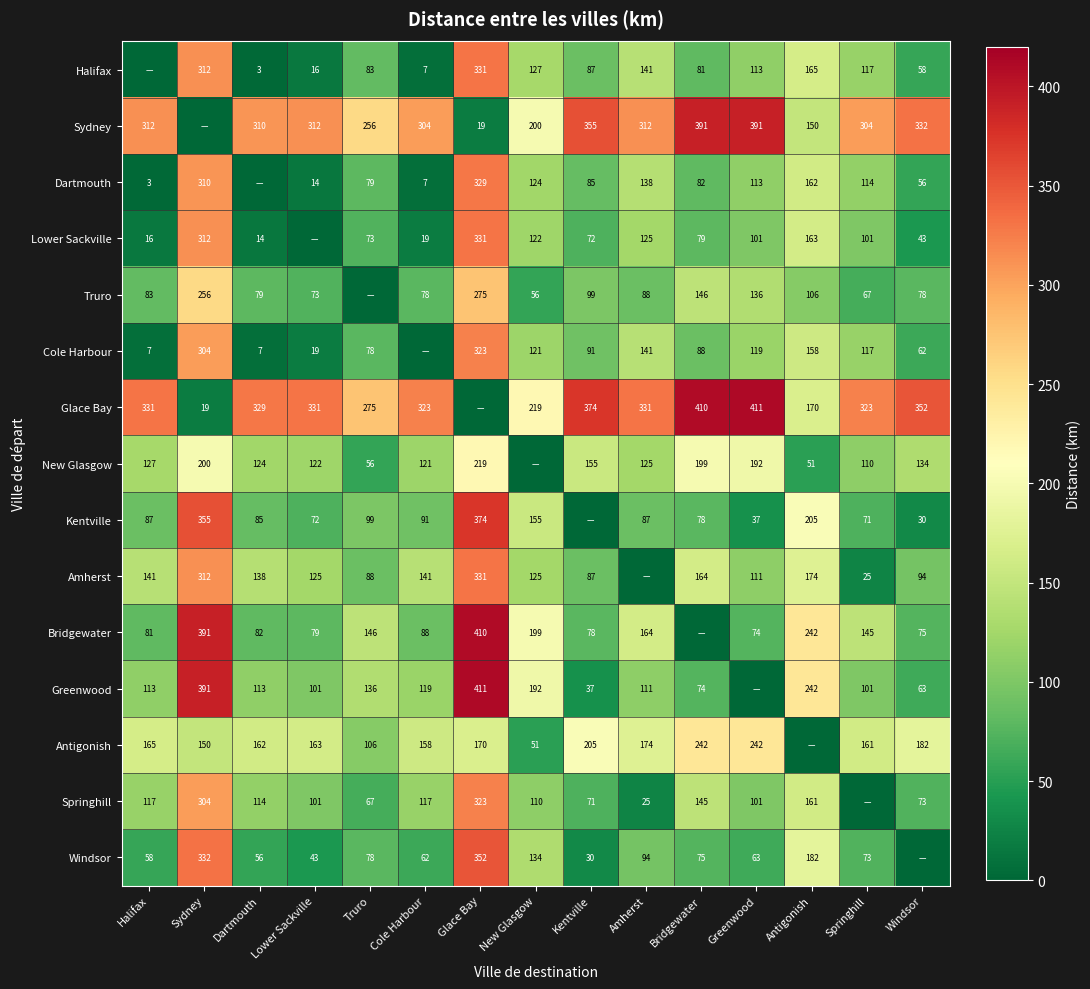

True or false: Windsor has a value of 278 at Antigonish.

False